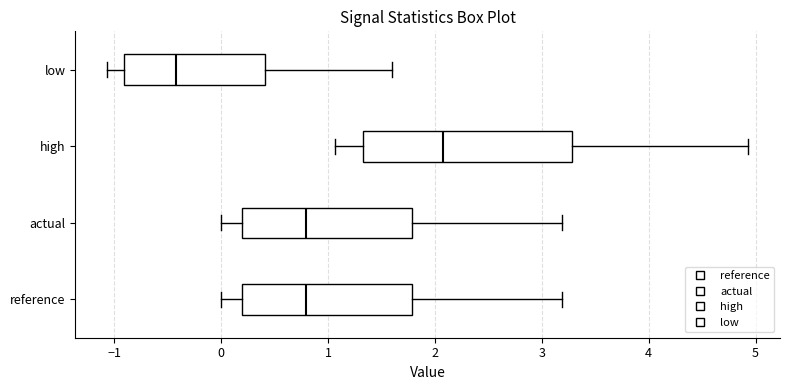

Which box has the furthest to the right median line?

high